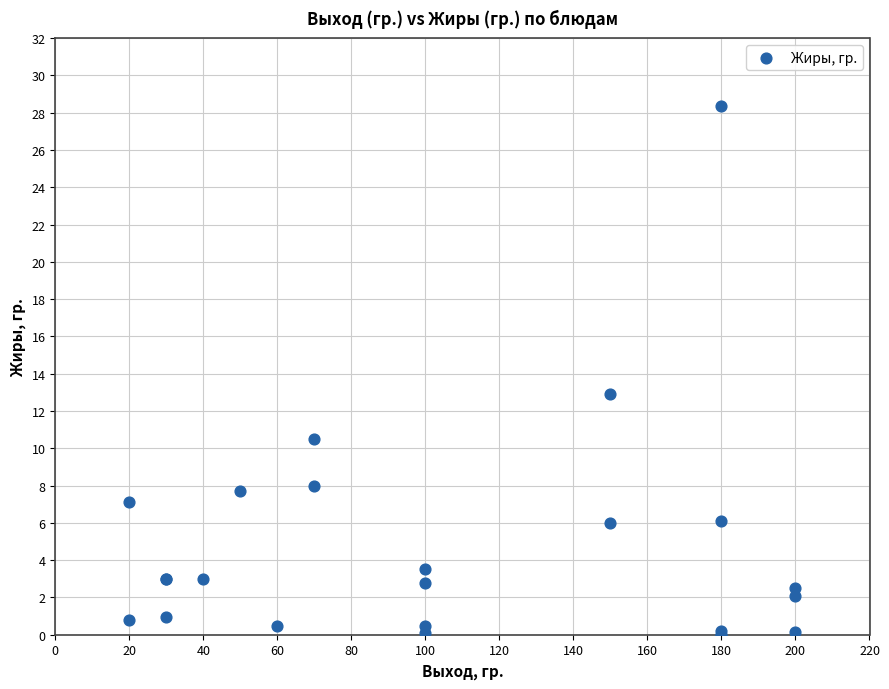

What Y value in the scatter plot is closest to 14?

12.9